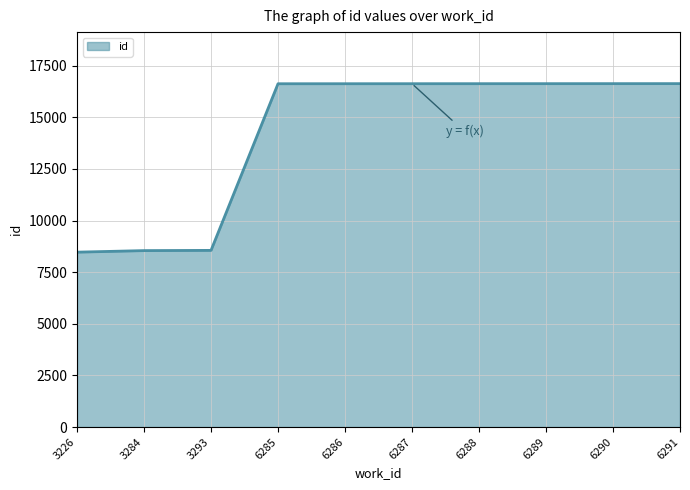

What is the smallest value displayed?

8471